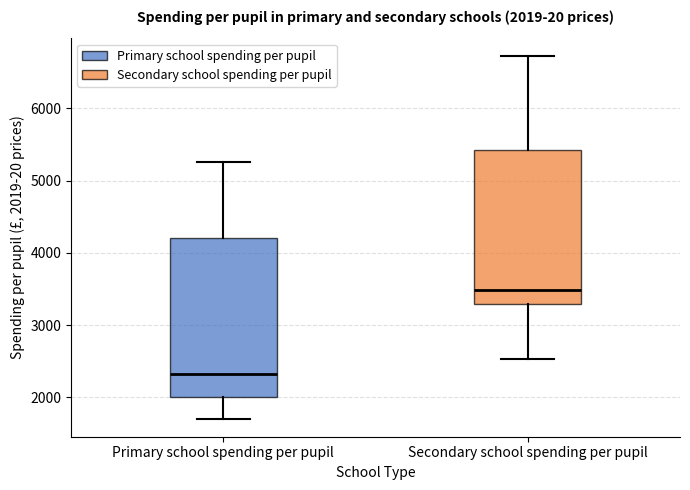

Which box's median line is the lowest?

Primary school spending per pupil